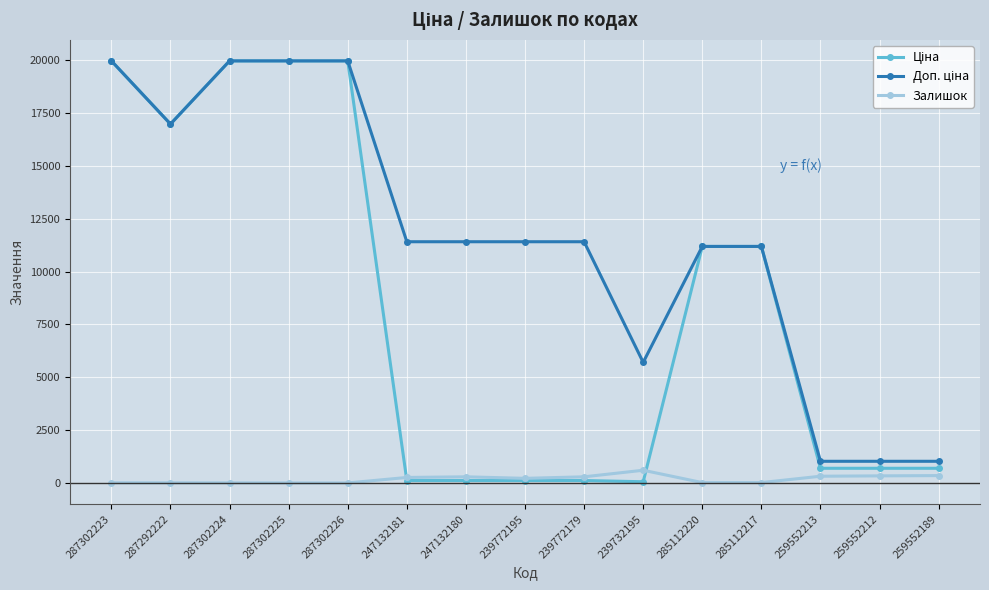

What is the maximum value shown in the chart?

19964.2